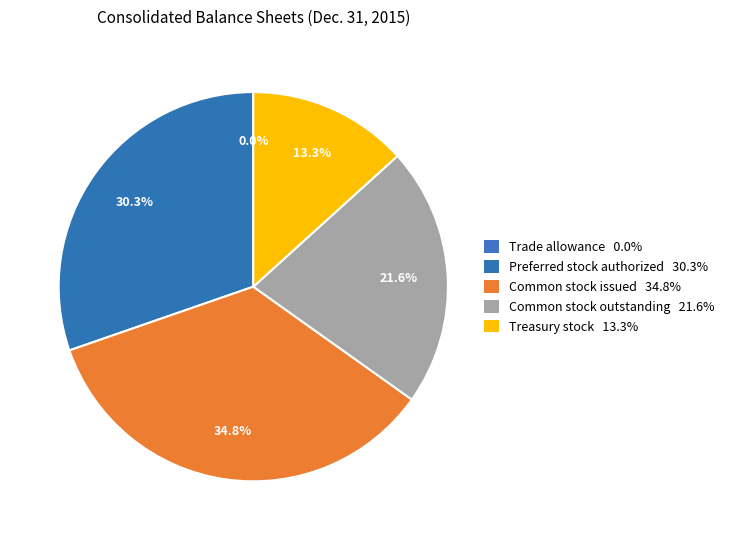

To the nearest percent, what is the difference between the largest and smallest slice percentages?

35%